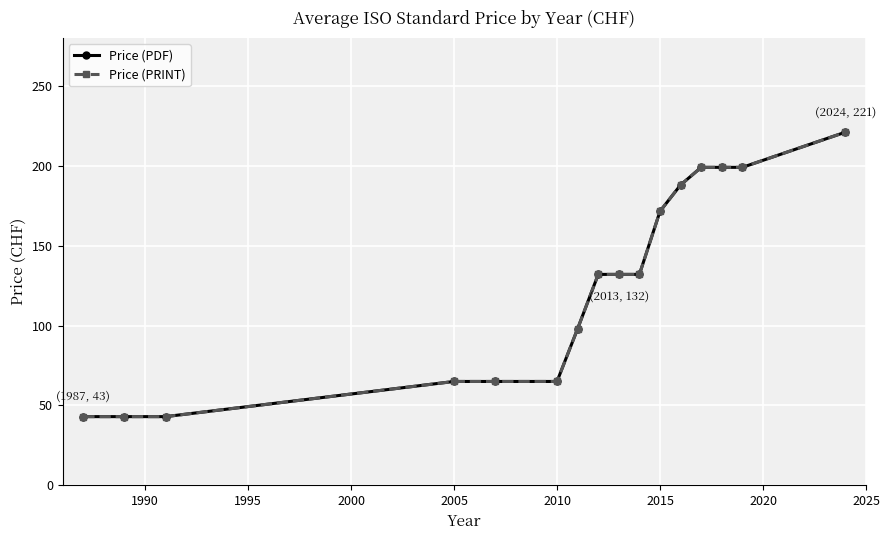

How many lines are shown in the chart?

2